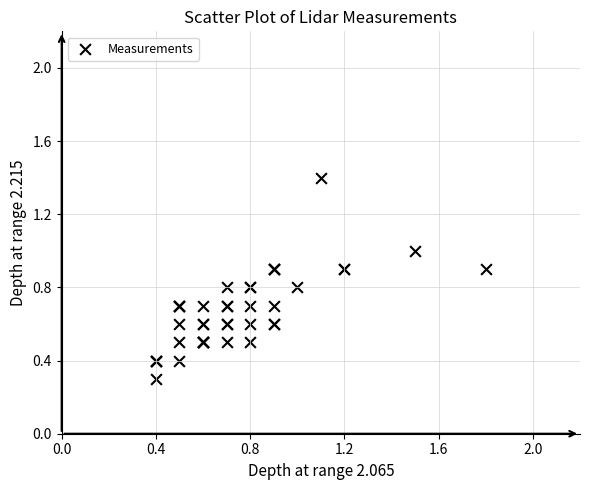

What Y value in the scatter plot is closest to 0?

0.3